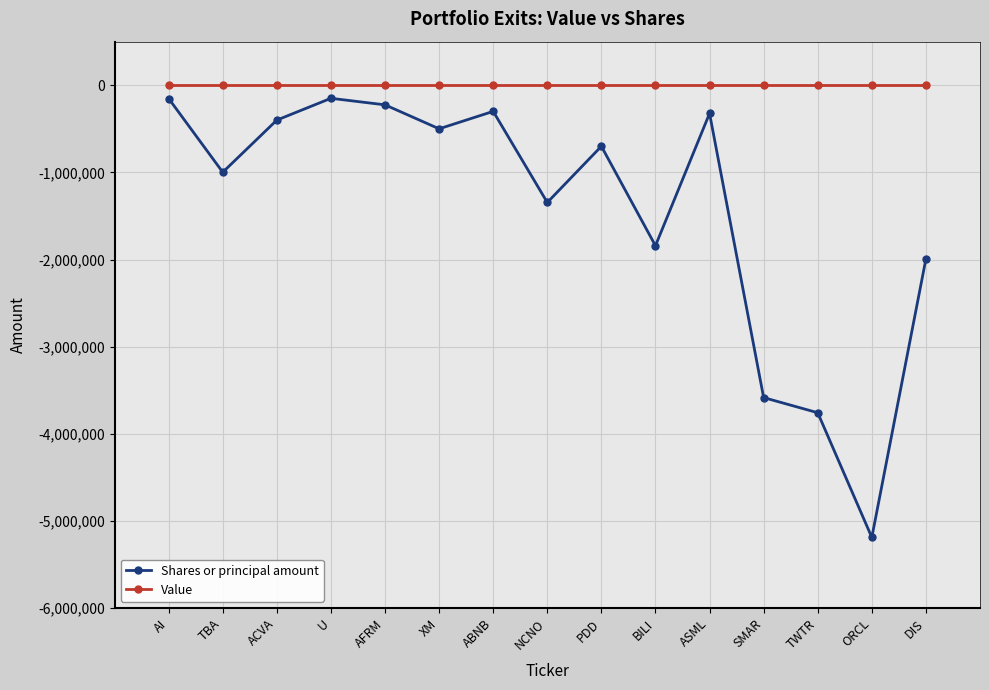

True or false: Value and Shares or principal amount cross at least once.

False